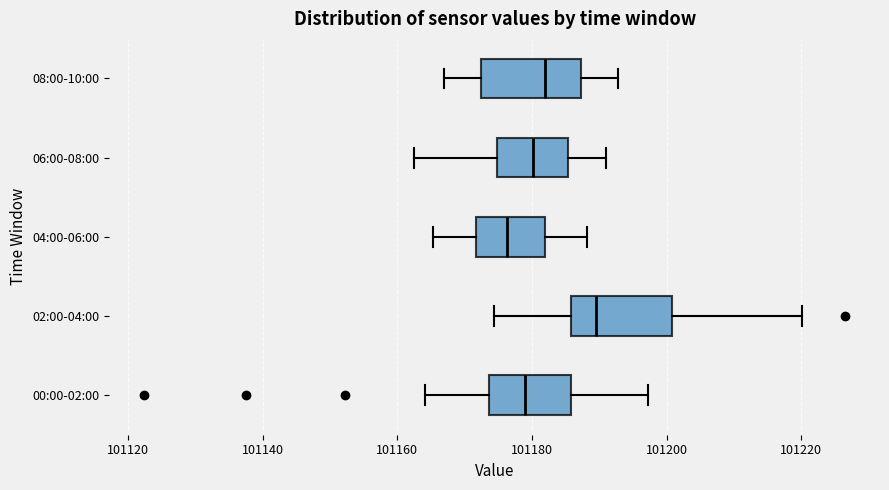

Reading bottom to top, transcribe this box plot: for each box, give where its median line is, the range the box spans, and where its two whiskers end, as read against the x-axis. The values are not printed on the chart, so give them approximately, as read against the axis.

00:00-02:00: median 101180, box 101174 to 101186, whiskers 101164 to 101198
02:00-04:00: median 101190, box 101186 to 101200, whiskers 101174 to 101220
04:00-06:00: median 101176, box 101172 to 101182, whiskers 101166 to 101188
06:00-08:00: median 101180, box 101174 to 101186, whiskers 101162 to 101190
08:00-10:00: median 101182, box 101172 to 101188, whiskers 101166 to 101192